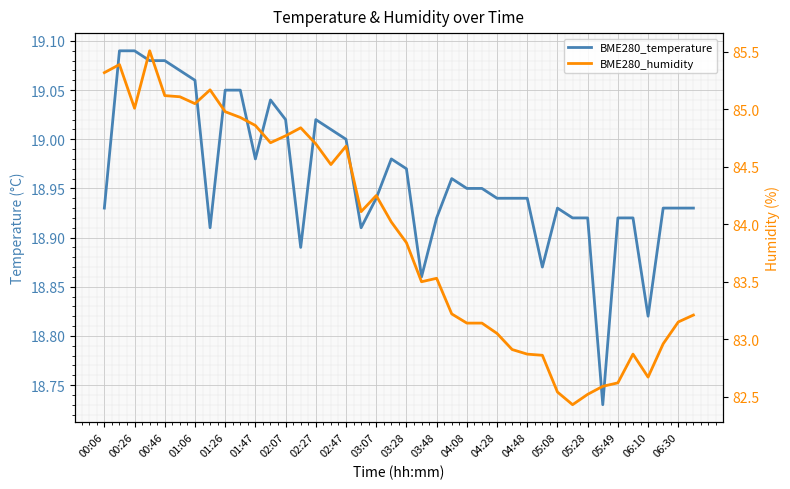

At which category does the chart reach its minimum across all series?

33